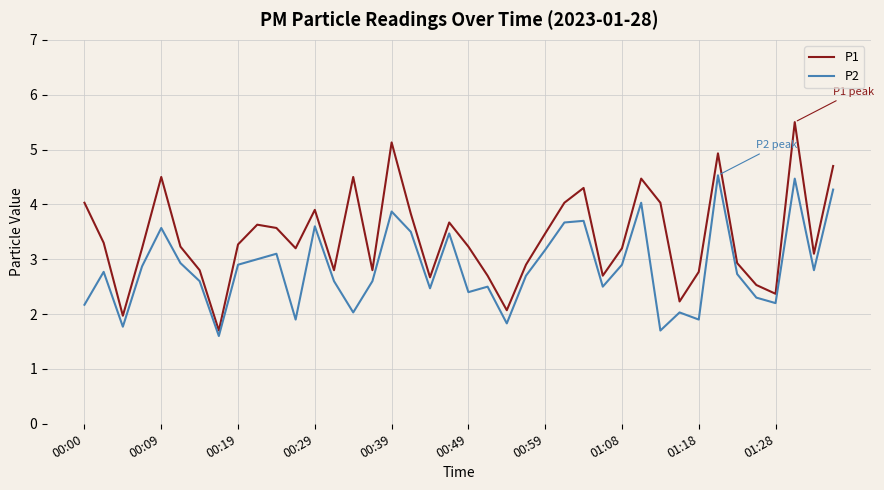

What is the difference between the maximum and second lowest values in the P1 series?

3.5